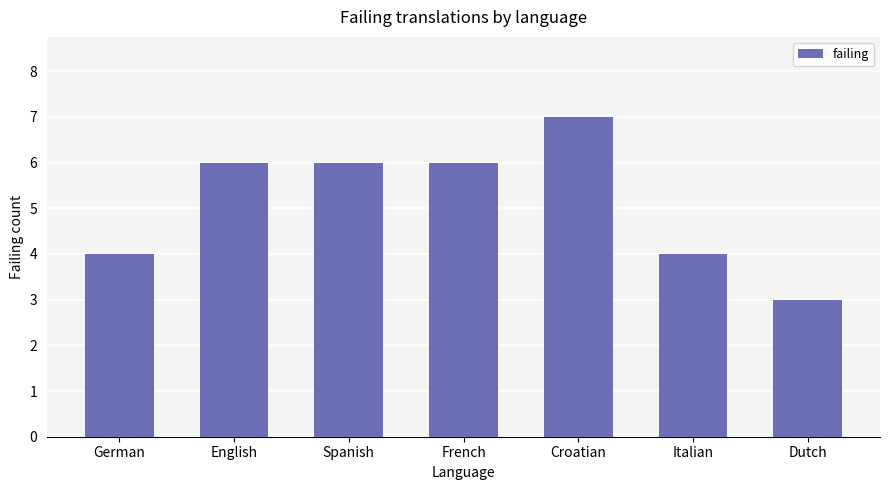

Reading left to right, transcribe all the data shown in this chart.

4	6	6	6	7	4	3